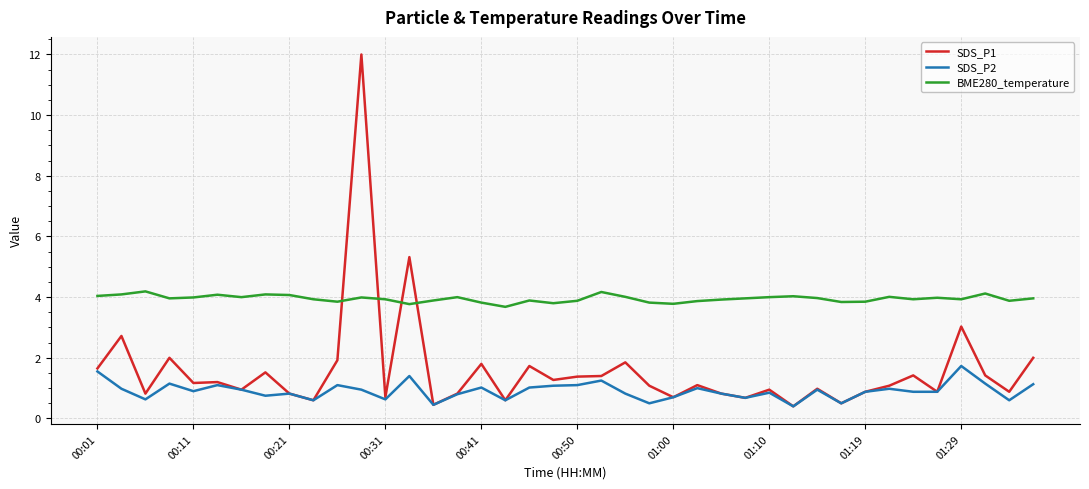

True or false: BME280_temperature has more than 0 interior local peaks.

True